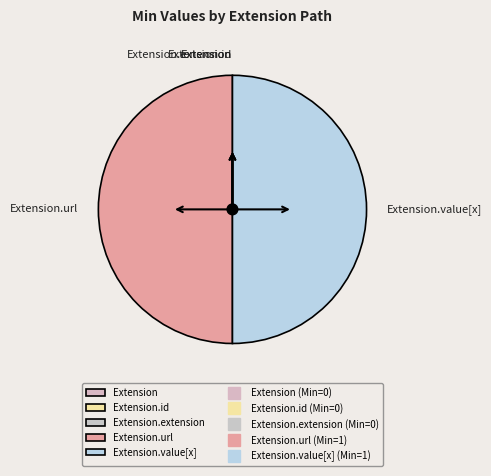

Does Extension.value[x] account for over 50% of the chart?

No